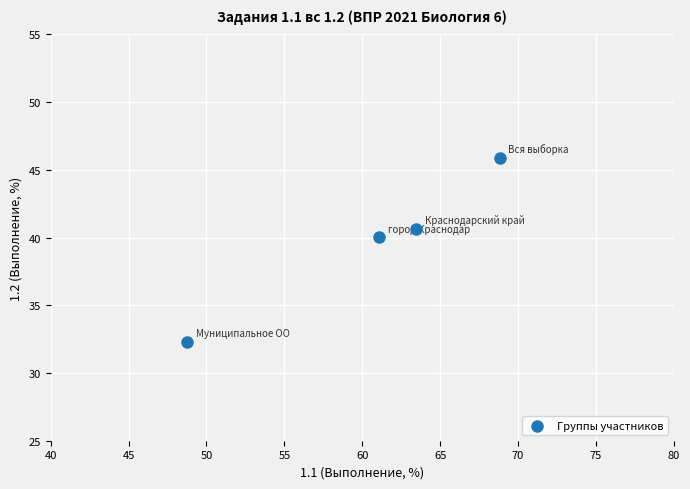

What Y value in the scatter plot is closest to 39?

40.0